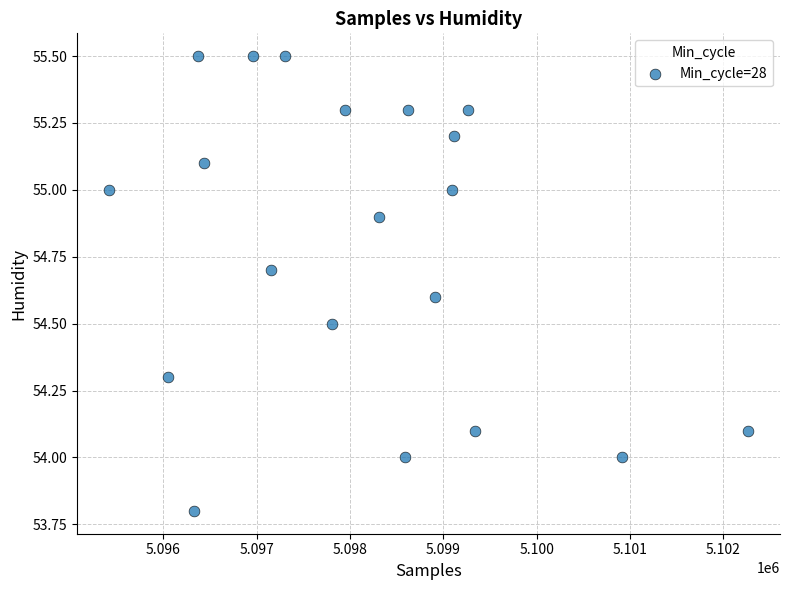

What is the range of Y values (max minus min)?

1.7